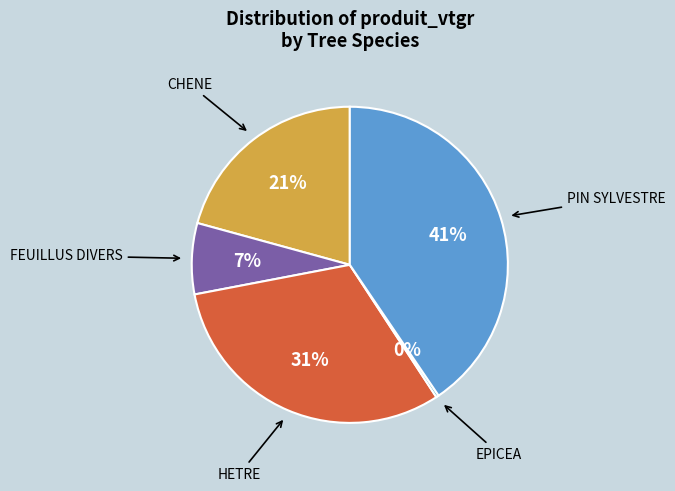

Is it true that HETRE is 31% of the pie?

True